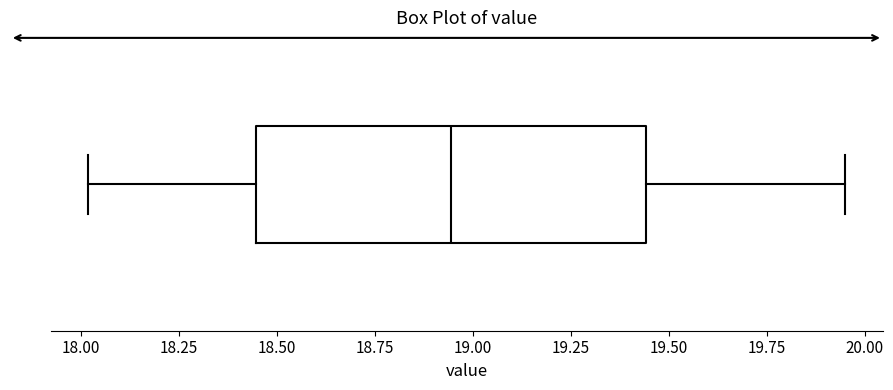

Where is the right edge of the box on the x-axis? The values are not printed on the chart, so give them approximately, as read against the axis.

19.45